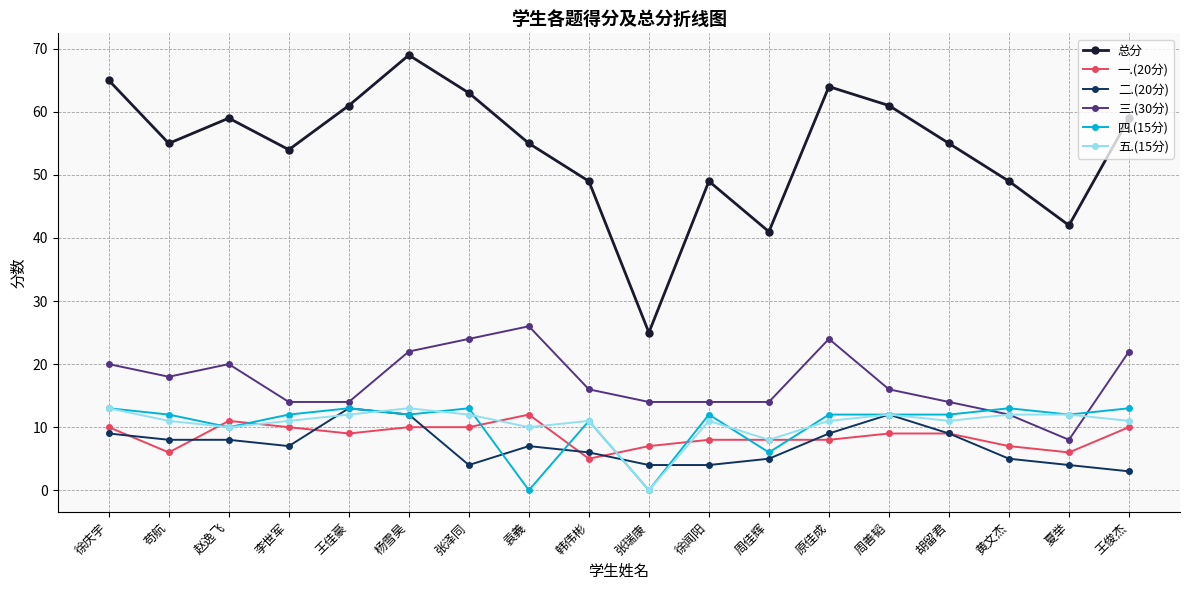

Is the value of 三.(30分) at 王俊杰 greater than the value of 五.(15分) at 赵逸飞?

Yes